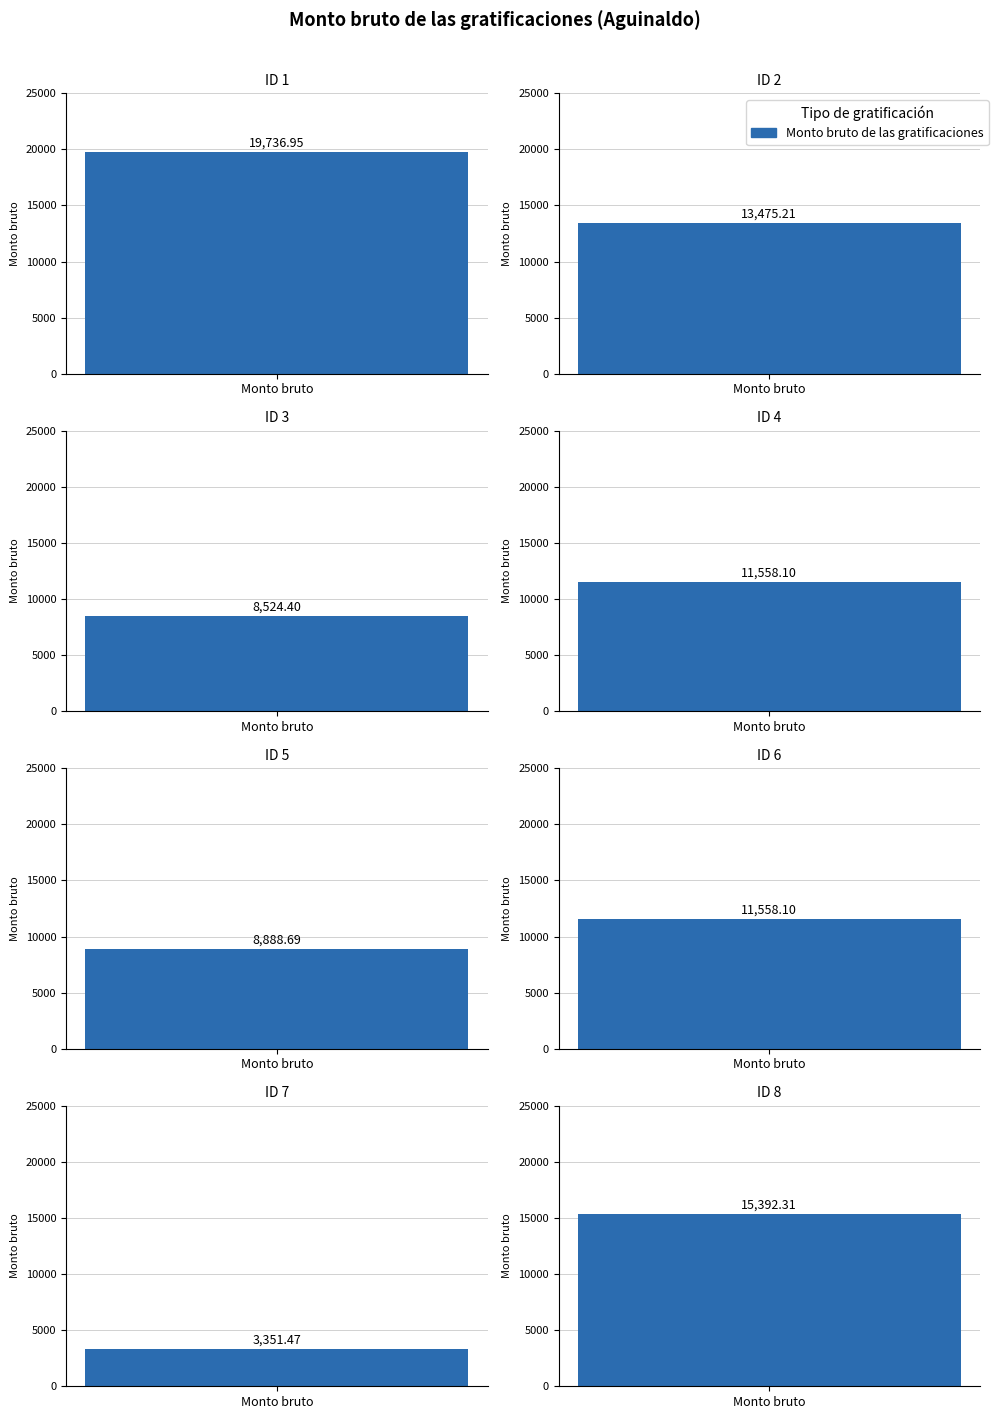

Where does the data first go above 11558?

ID 1